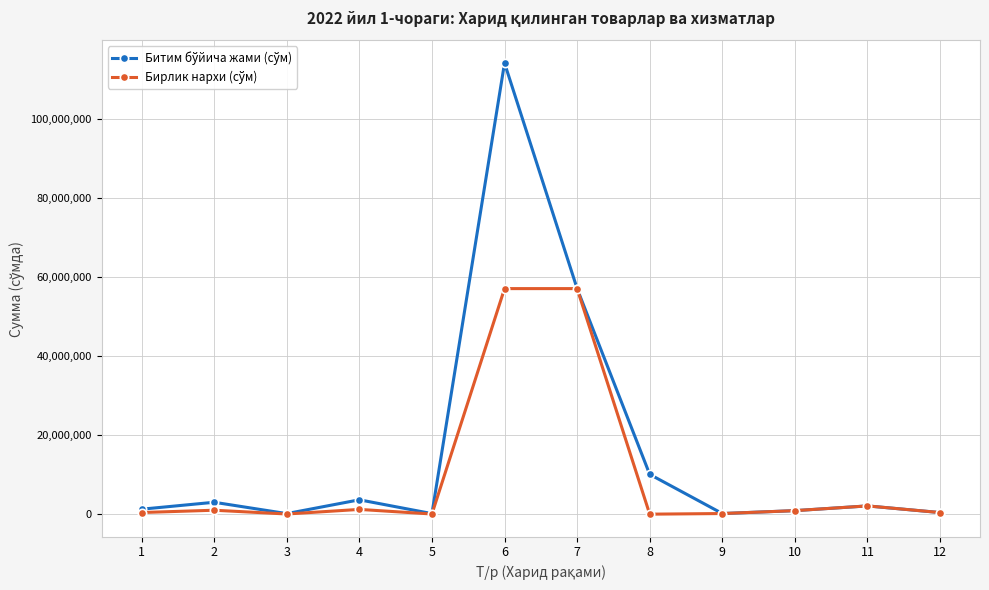

At which category is the sum across all series the highest?

6